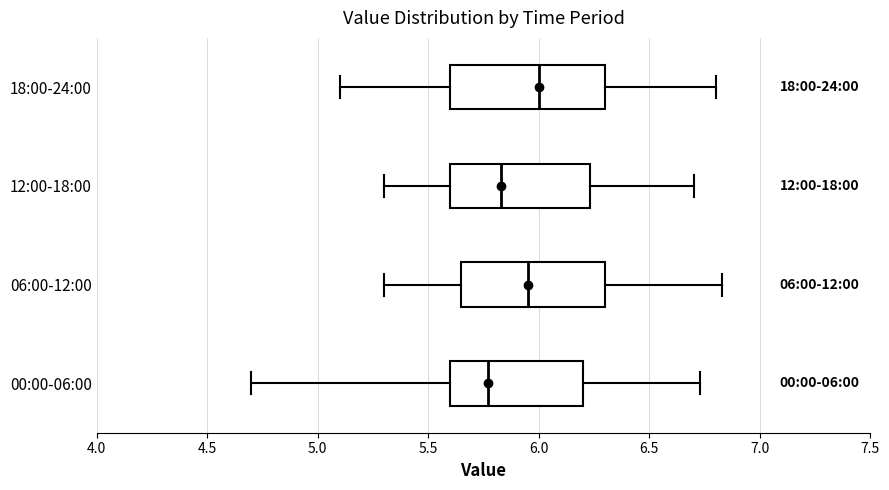

Which box is the widest, from its left edge to its right edge?

18:00-24:00